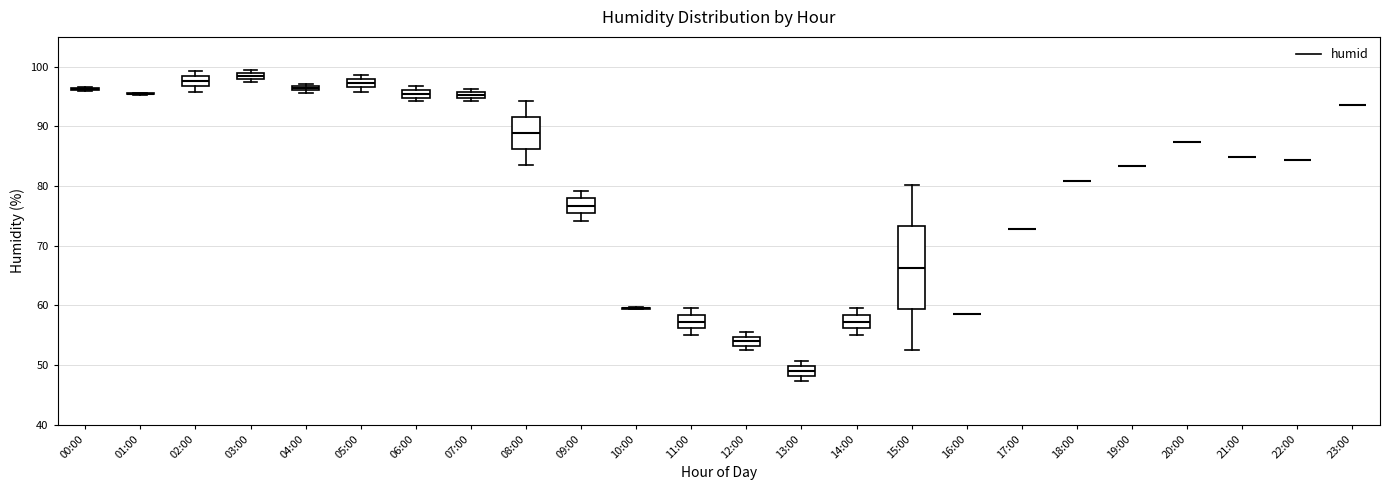

Where is the lower edge of the box for 07:00 on the y-axis? The values are not printed on the chart, so give them approximately, as read against the axis.

95